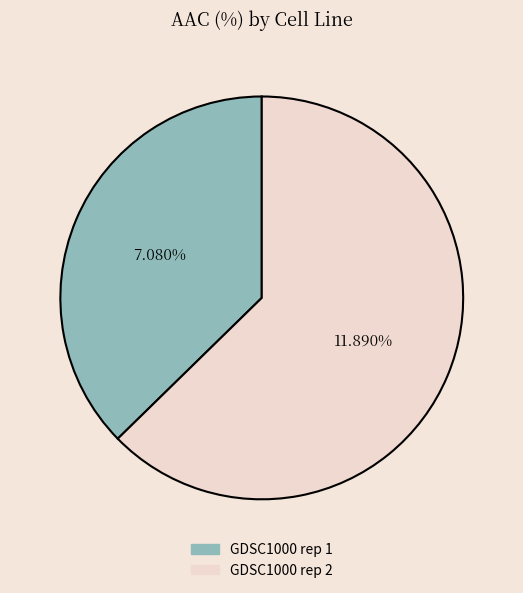

What is the largest slice in the pie chart?

GDSC1000 rep 2